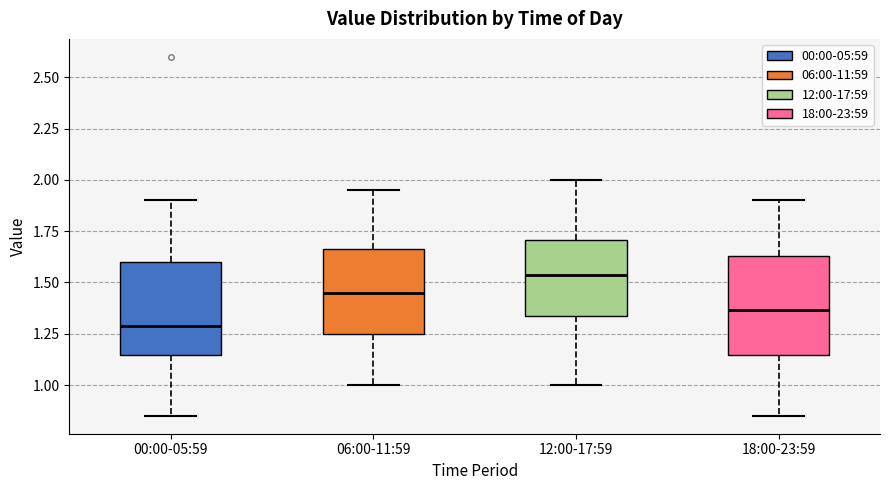

Which box's median line is the lowest?

00:00-05:59